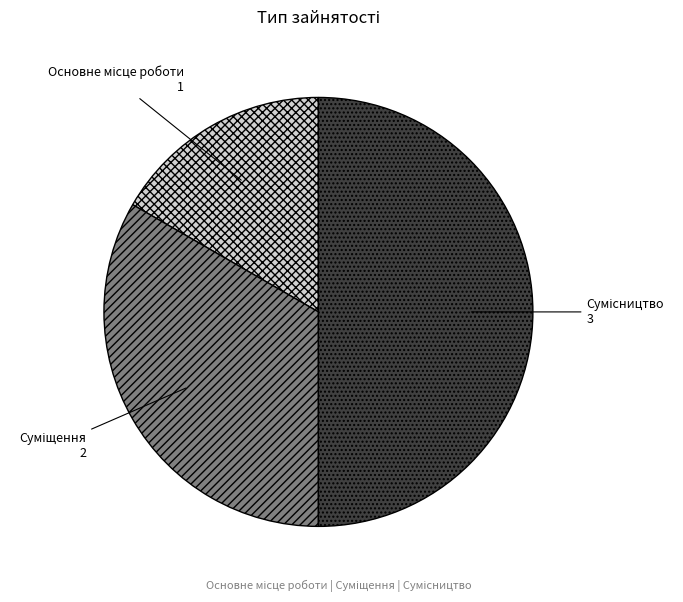

How many slices are in this pie chart?

3